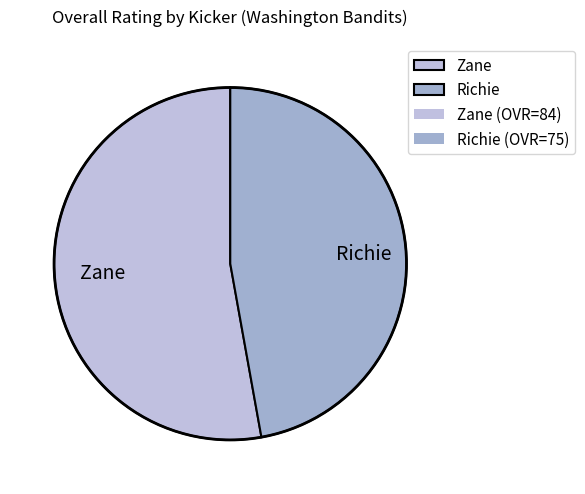

Is the sum of Richie and Zane greater than half?

Yes